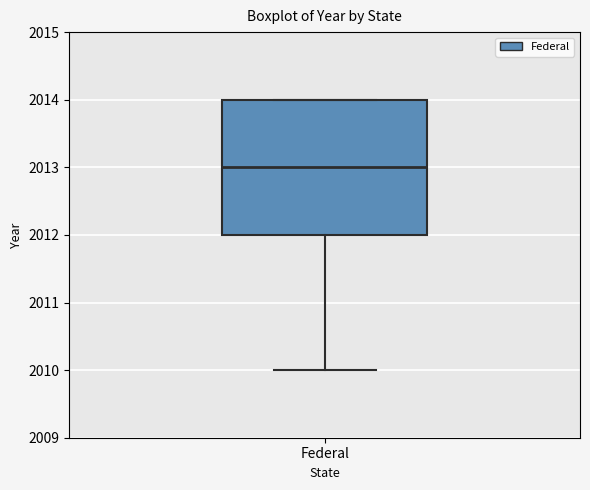

Read this box plot against the y-axis: the position of the median line, the range covered by the box, and the ends of both whiskers. The values are not printed on the chart, so give them approximately, as read against the axis.

median 2013, box 2012 to 2014, whiskers 2010 to 2014